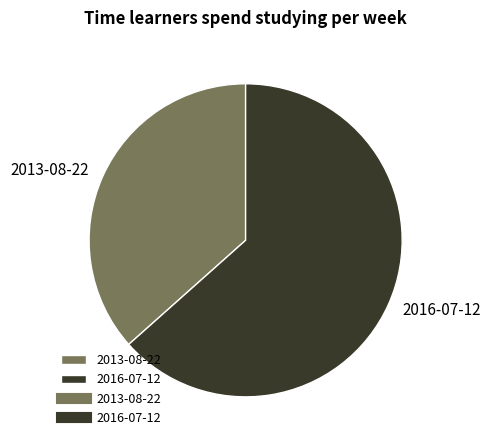

The 2013-08-22 slice represents 37% of the pie. True or false?

True